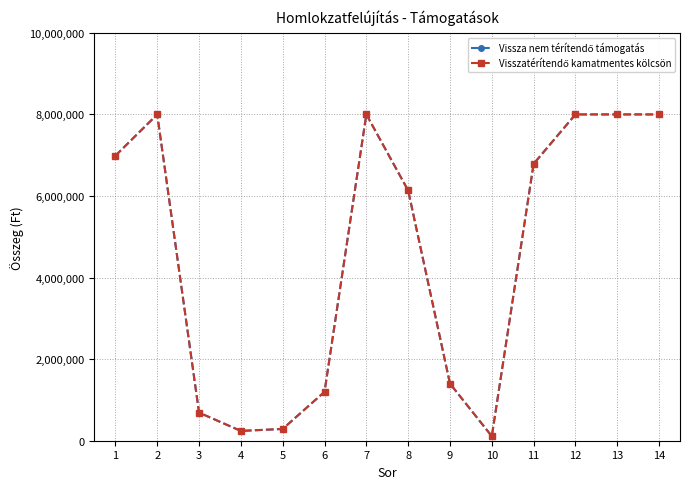

Rank the series by their maximum value, from highest to lowest.

Vissza nem térítendő támogatás, Visszatérítendő kamatmentes kölcsön